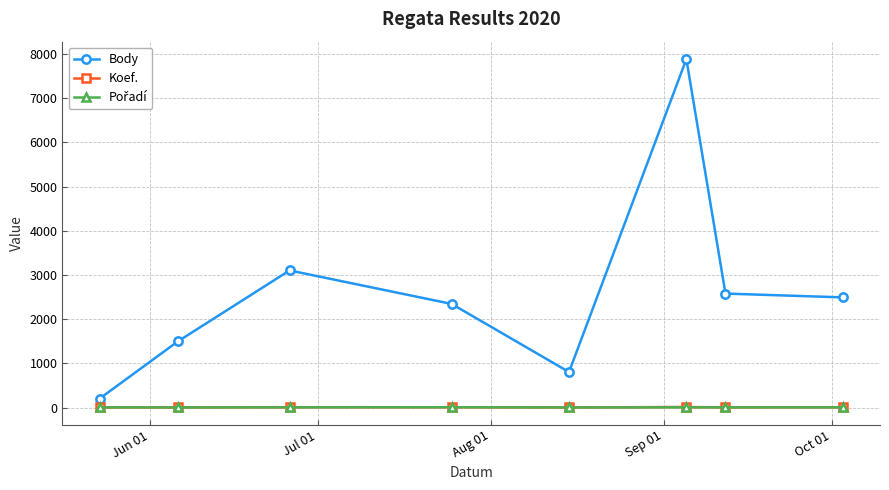

How many interior local peaks does the Body series have?

2